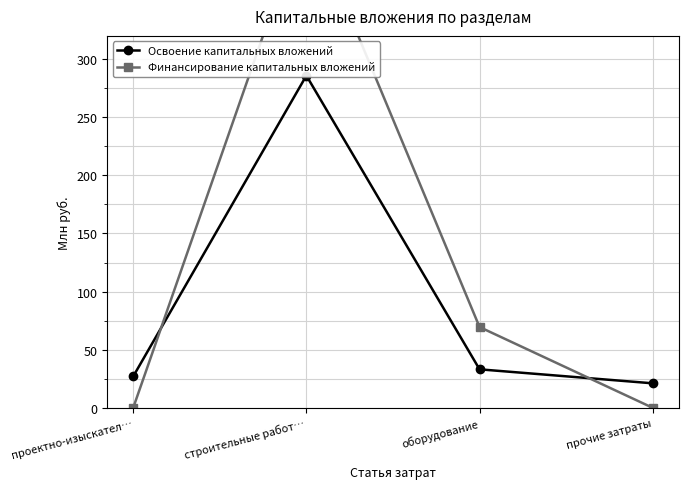

Which category has the lowest value in the Финансирование капитальных вложений series?

проектно-изыскател…